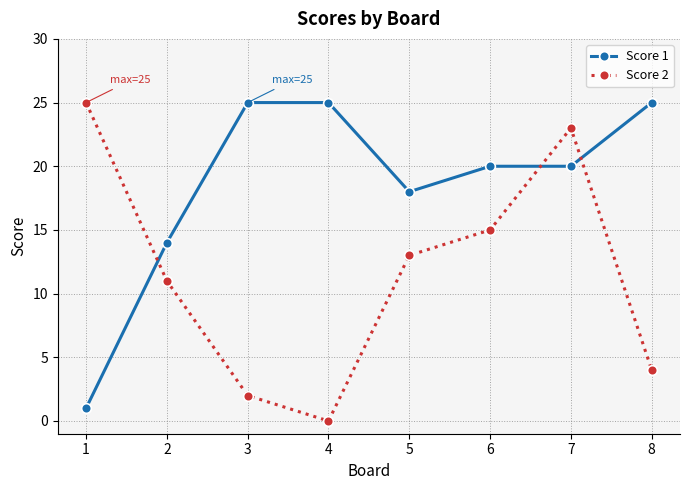

Rank the series by their average value, from highest to lowest.

Score 1, Score 2